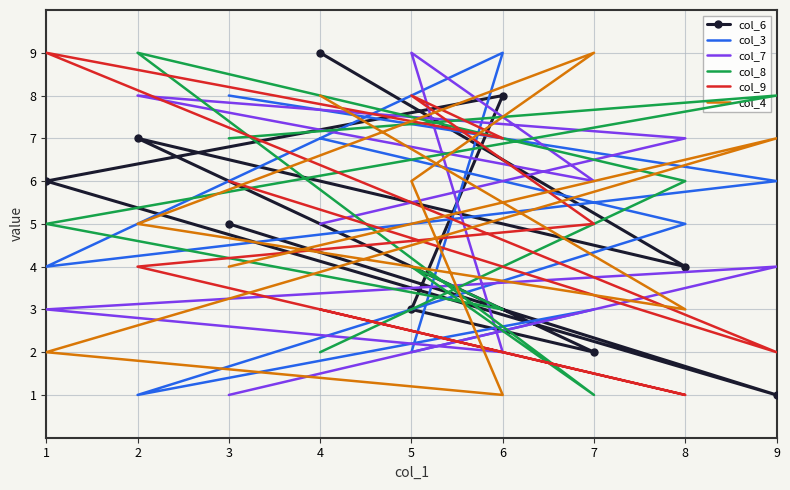

Which series has the widest spread of values?

col_6